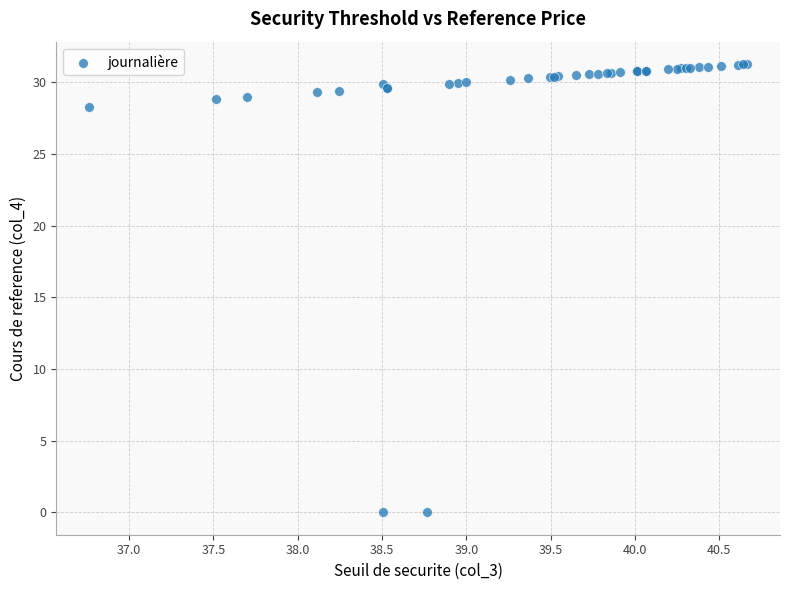

What Y value in the scatter plot is closest to 15?

28.3